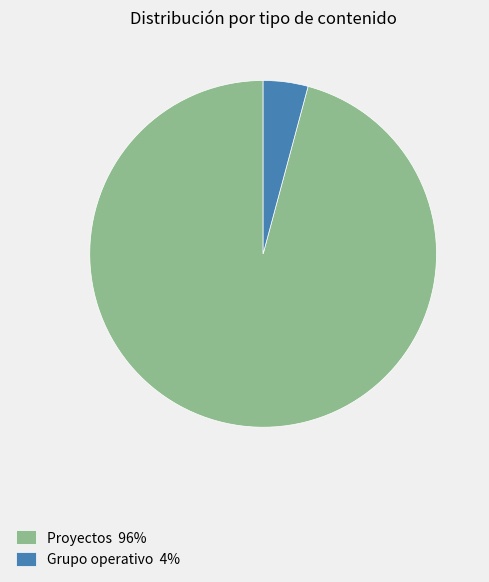

Is there any slice that represents more than half of the pie?

Yes